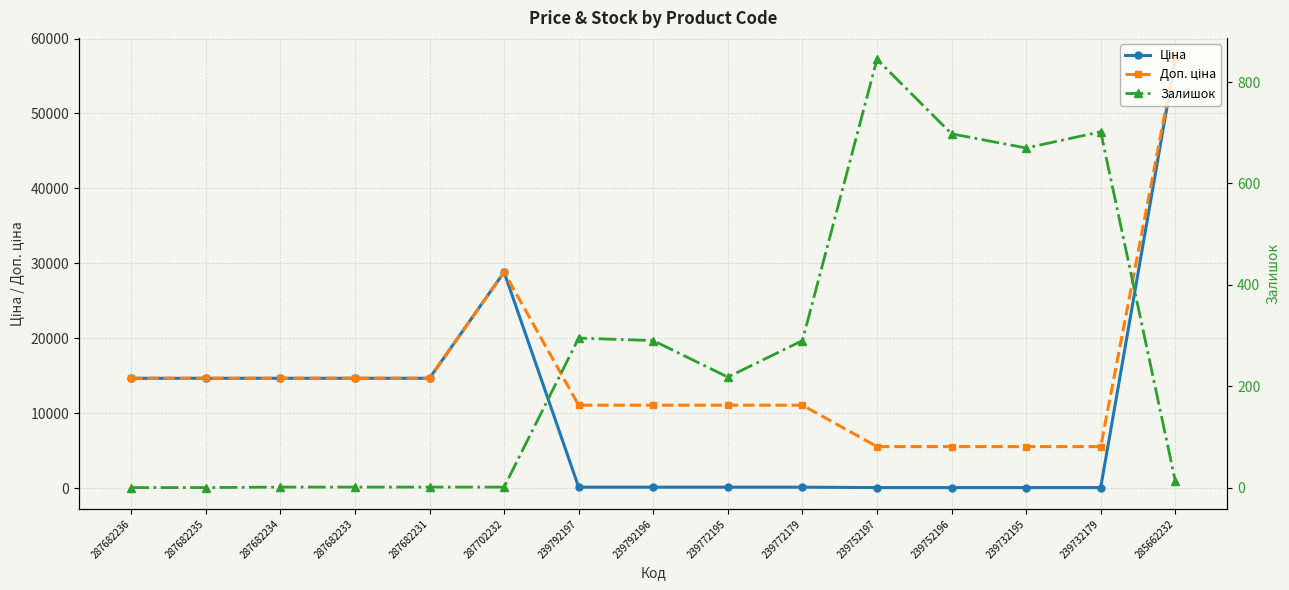

What is the average value of the Ціна series?

10664.6